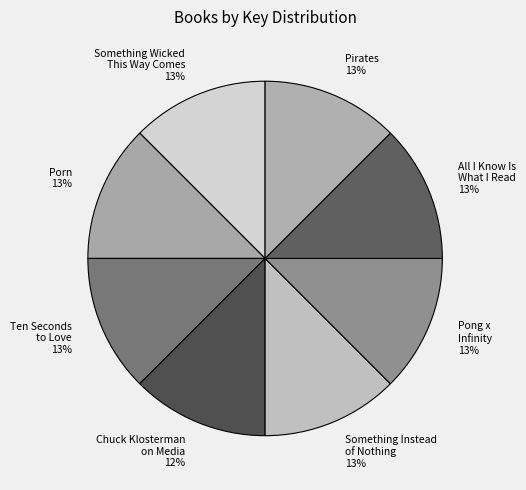

The Porn slice represents 23% of the pie. True or false?

False